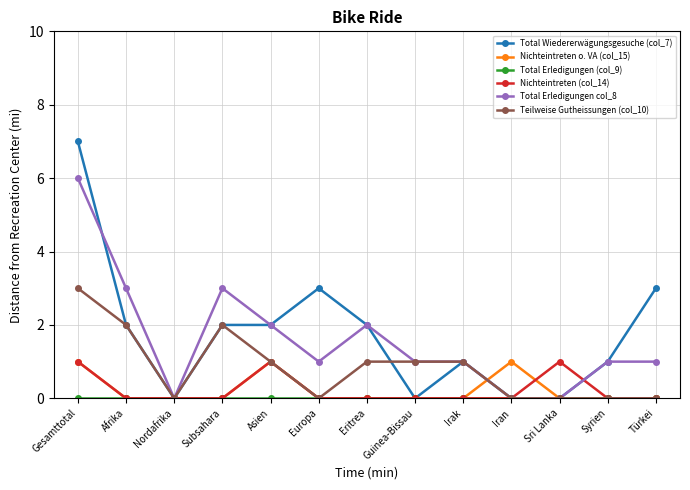

What position from the left is Gesamttotal?

1